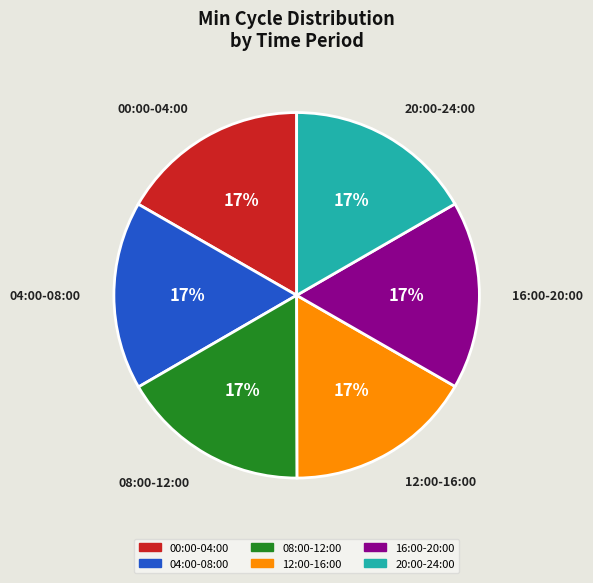

Is the sum of 20:00-24:00 and 04:00-08:00 greater than half?

No